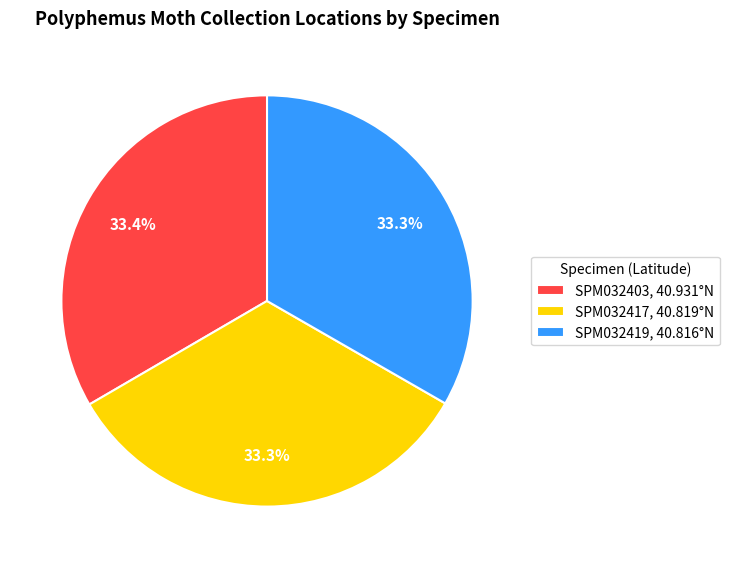

Combined, what portion of the pie is SPM032419 and SPM032403?

66.7%